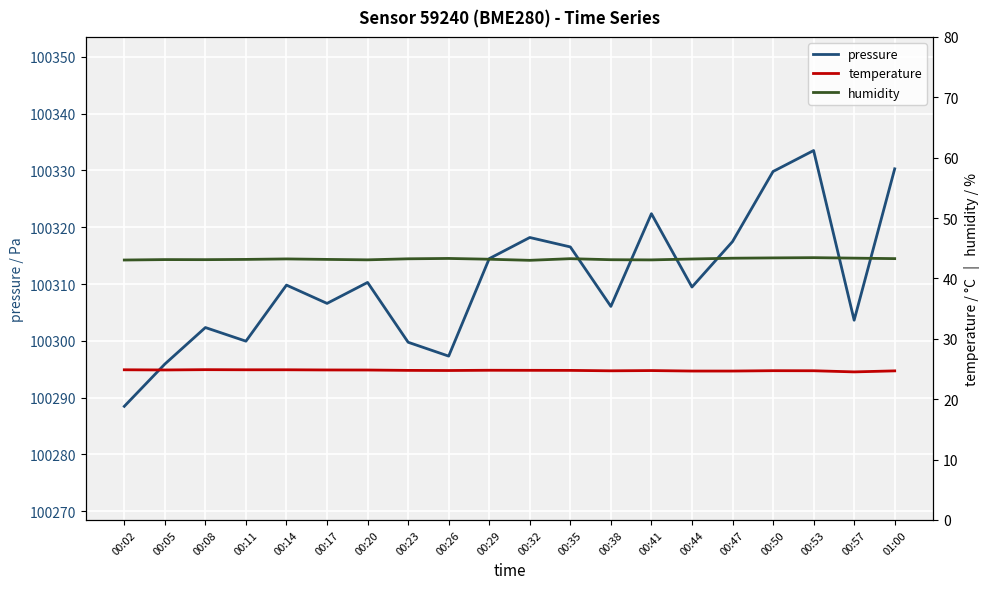

True or false: temperature and humidity cross at least once.

False